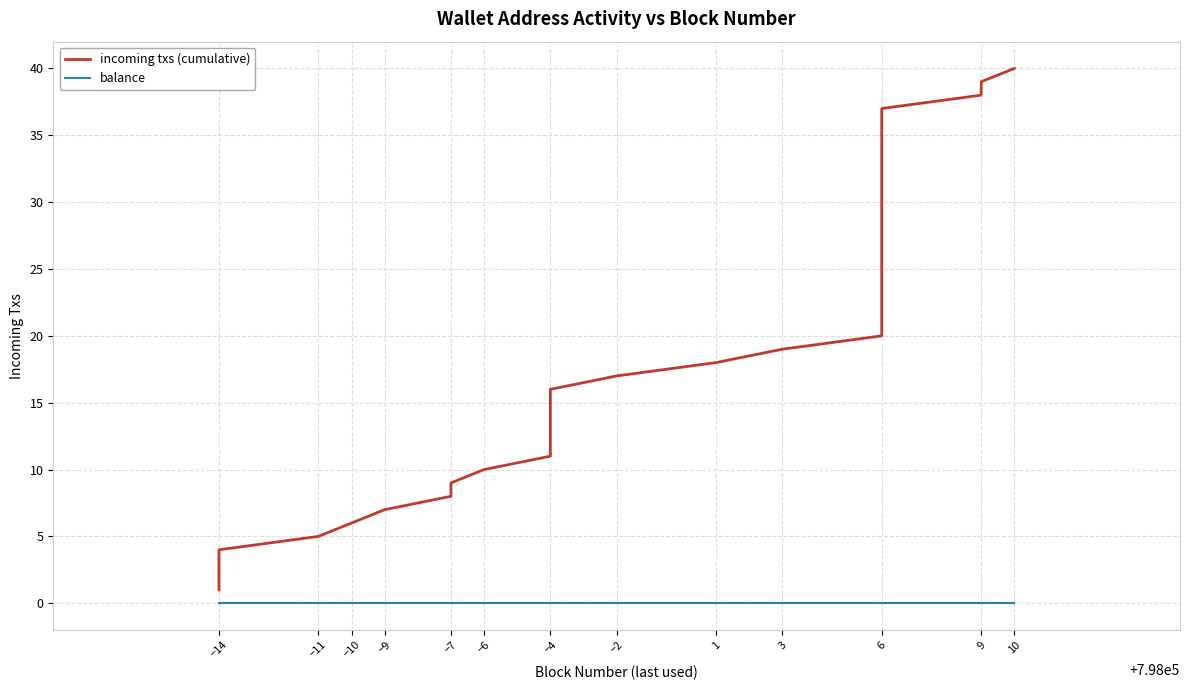

Which has a higher value, −4 or −9?

−4